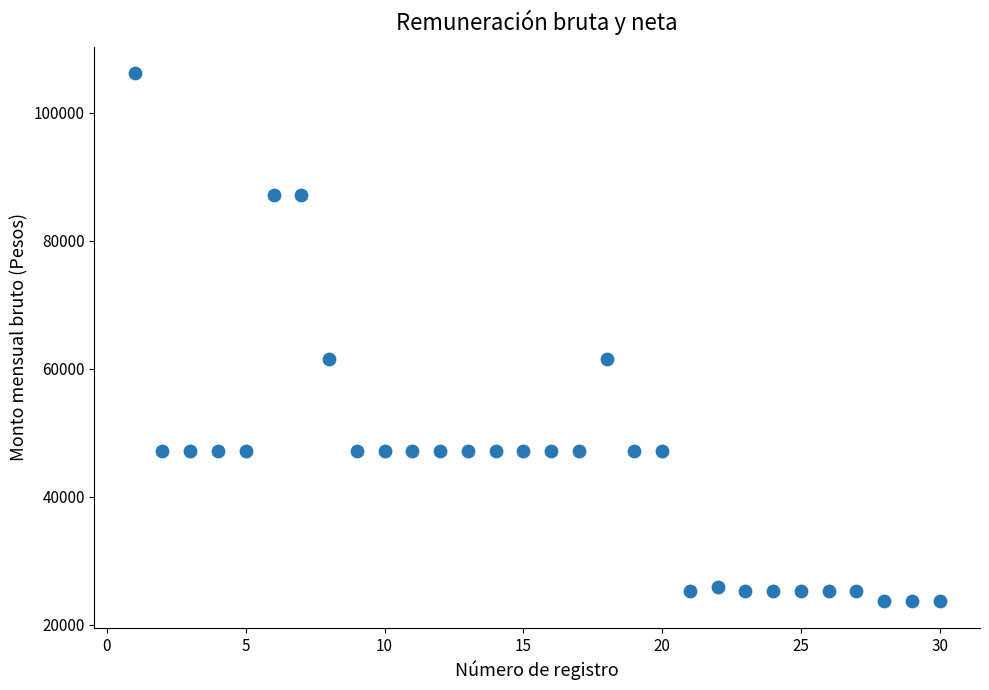

What is the range of X values (max minus min)?

29.0